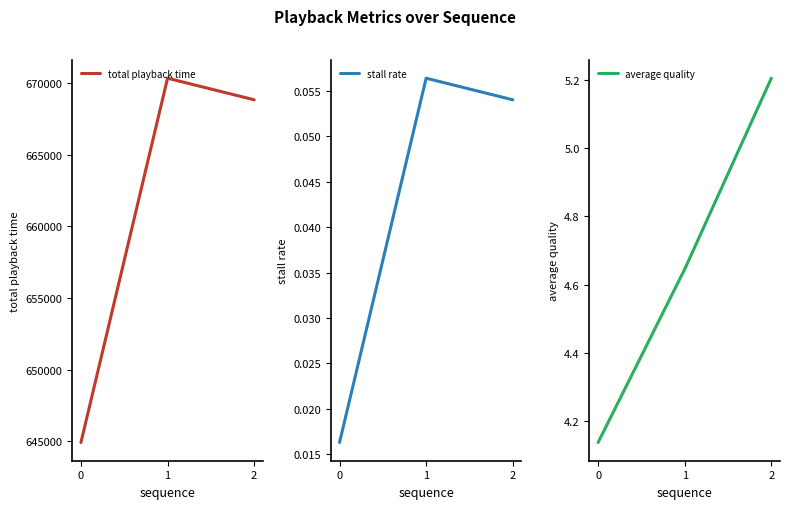

How many lines are shown in the chart?

3